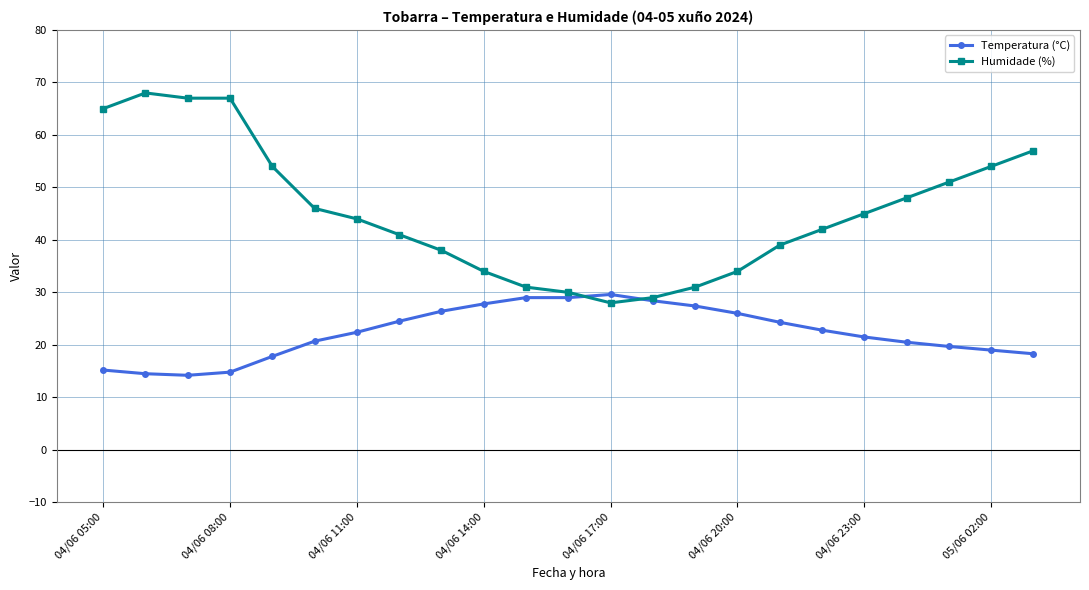

What is the difference between the second highest and minimum values in the Humidade (%) series?

39.0